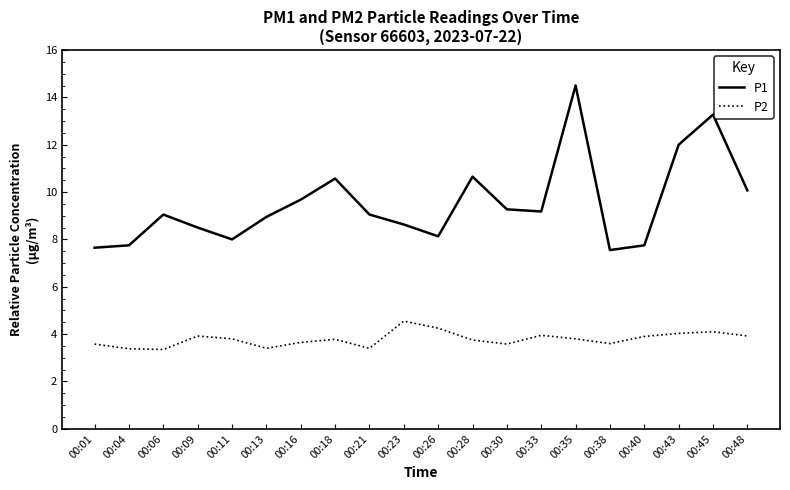

True or false: P1 has a value of 20.4 at 00:43.

False